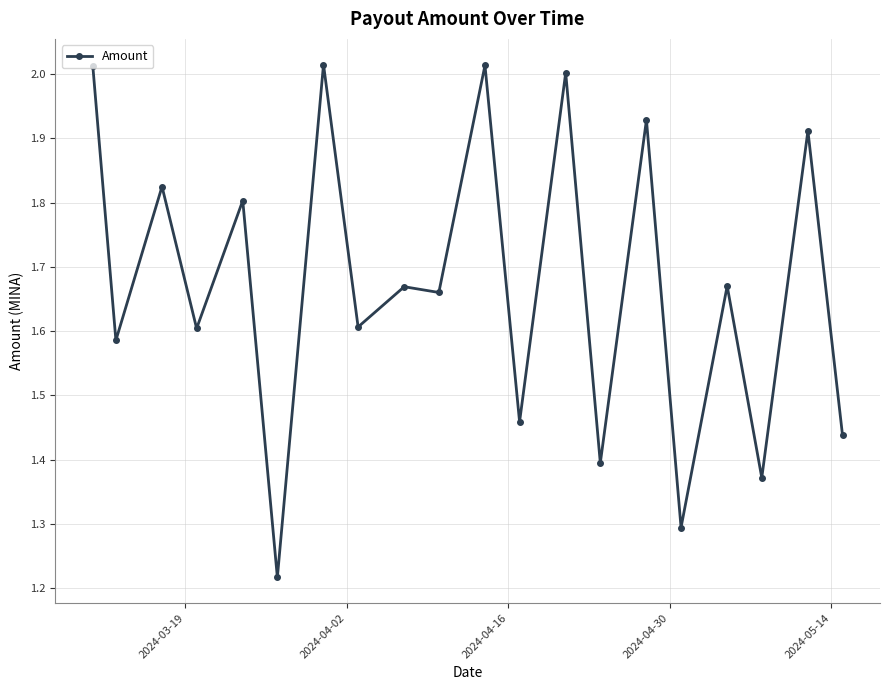

What is the sum of all values?

33.5